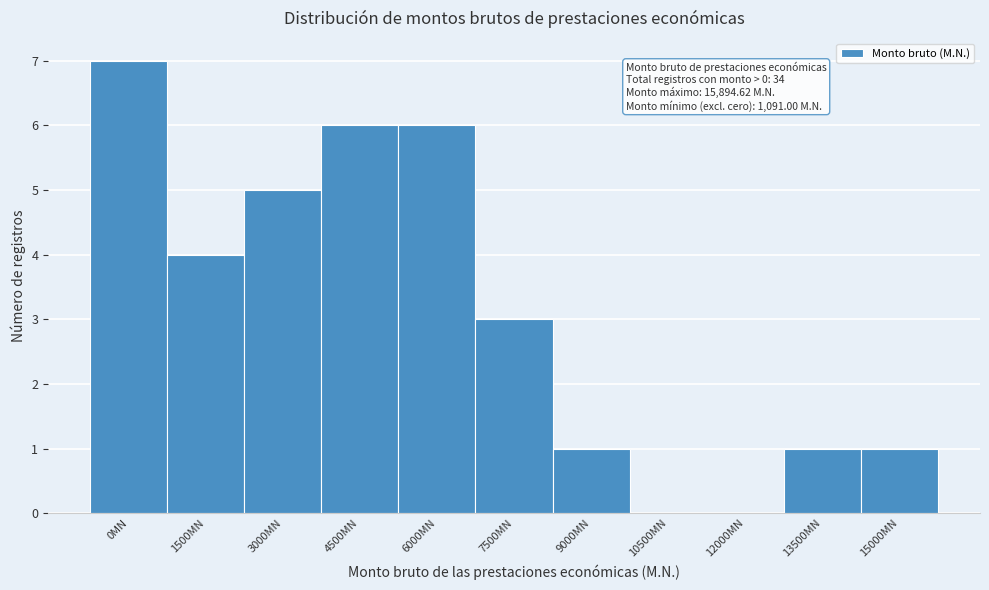

Reading left to right, extract all data points from this chart.

0MN=7	1500MN=4	3000MN=5	4500MN=6	6000MN=6	7500MN=3	9000MN=1	10500MN=0	12000MN=0	13500MN=1	15000MN=1